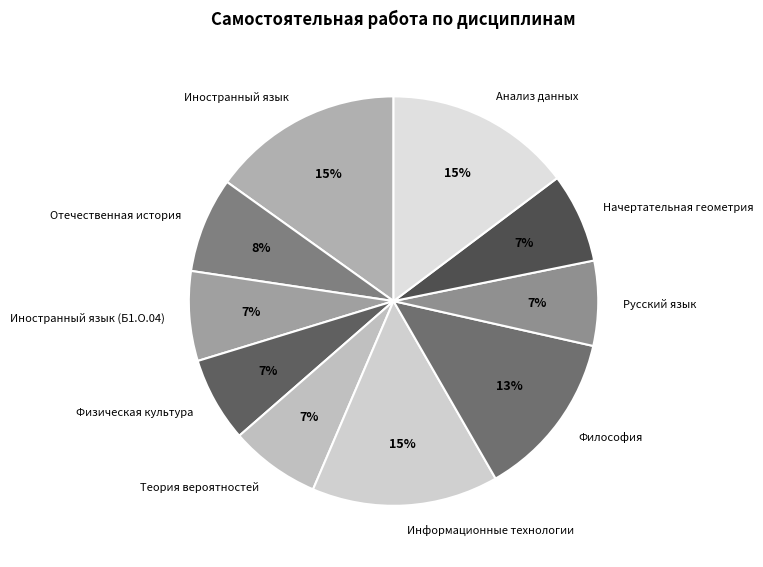

To the nearest percent, what portion does Отечественная история represent?

8%